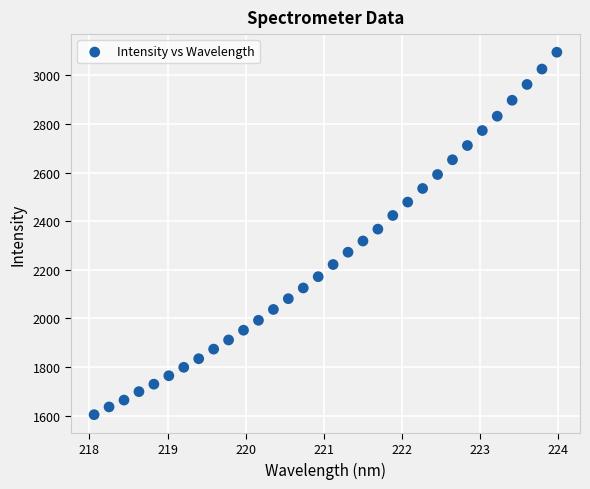

What is the range of X values (max minus min)?

5.9